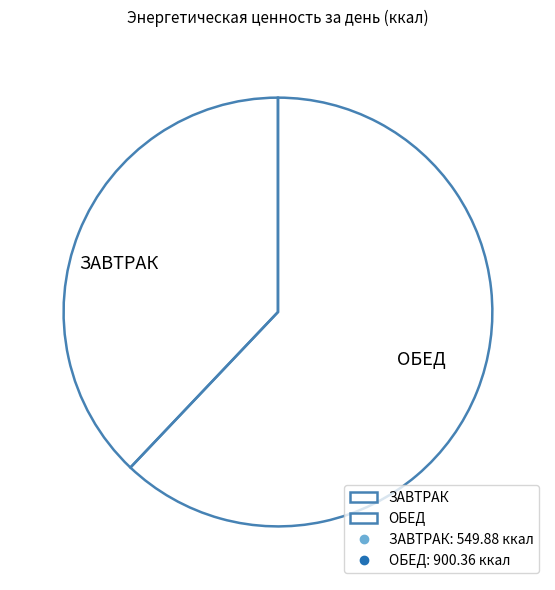

How many segments does this pie chart have?

2